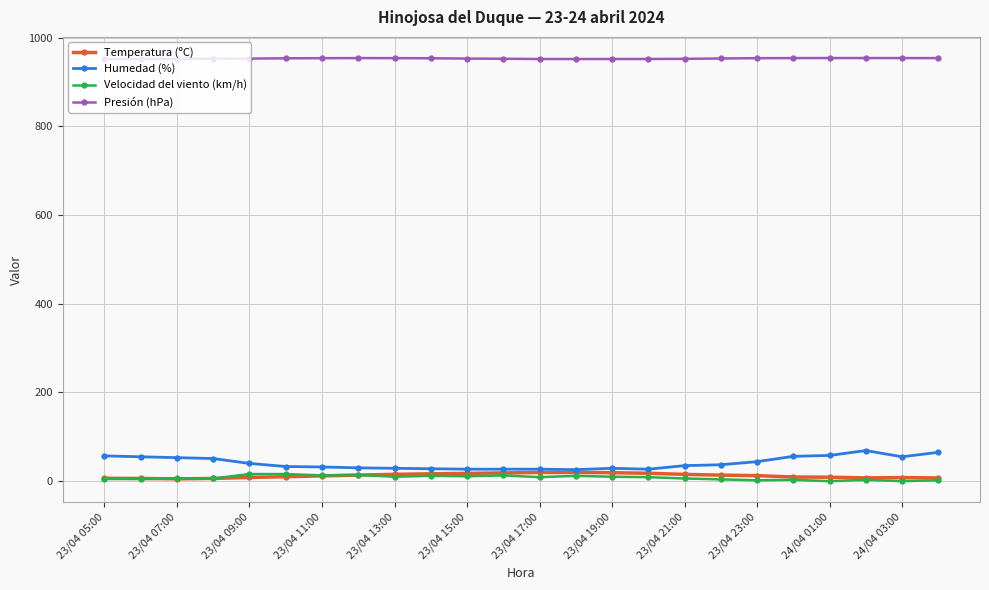

How many distinct data groups are displayed?

4